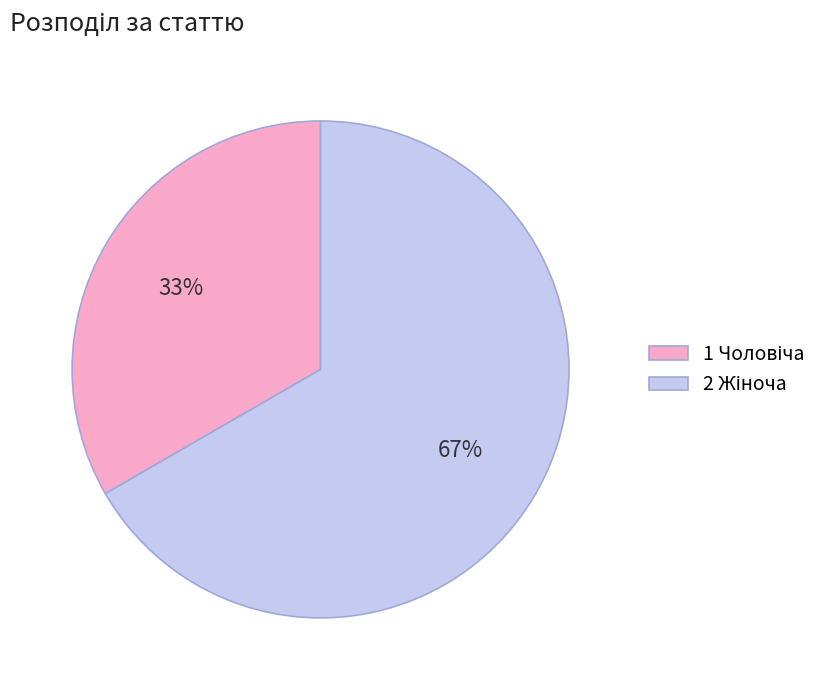

To the nearest percent, what is the average slice percentage?

50%